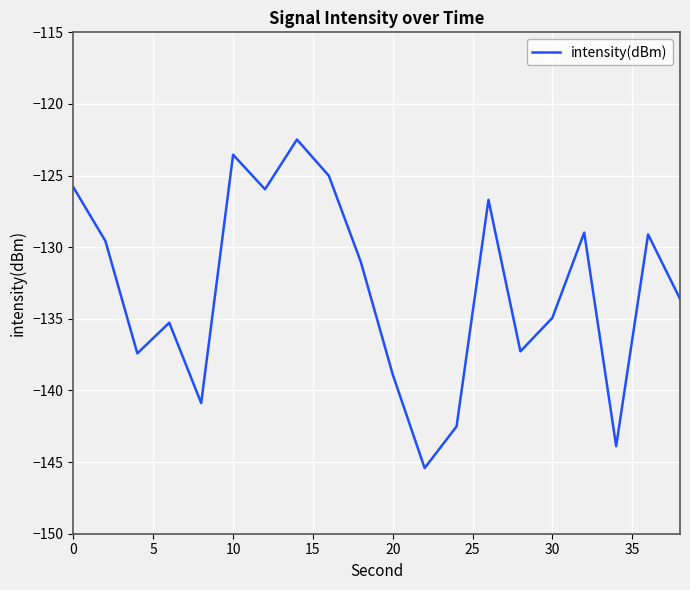

What is the greatest value displayed?

-122.5